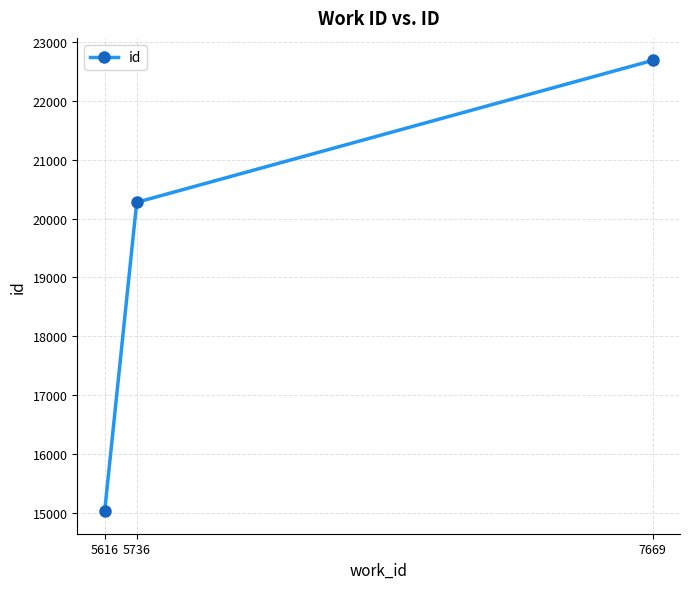

Does the chart have visible grid lines?

Yes